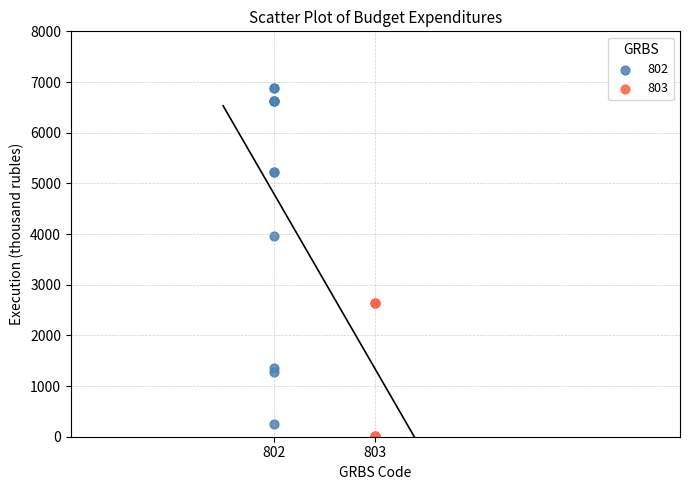

Which series has the largest Y range (max minus min)?

802